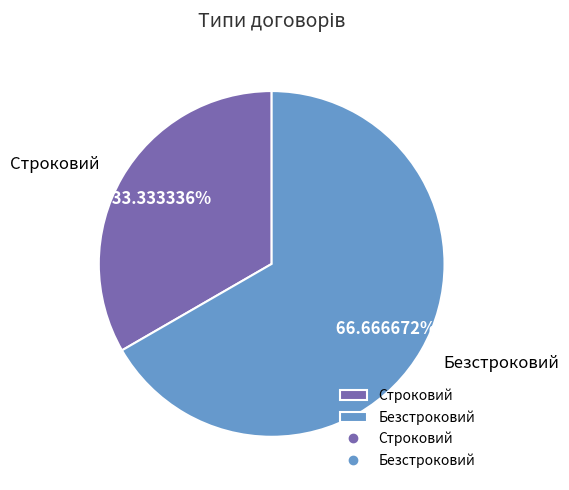

Which category has the smallest portion of the pie?

Строковий